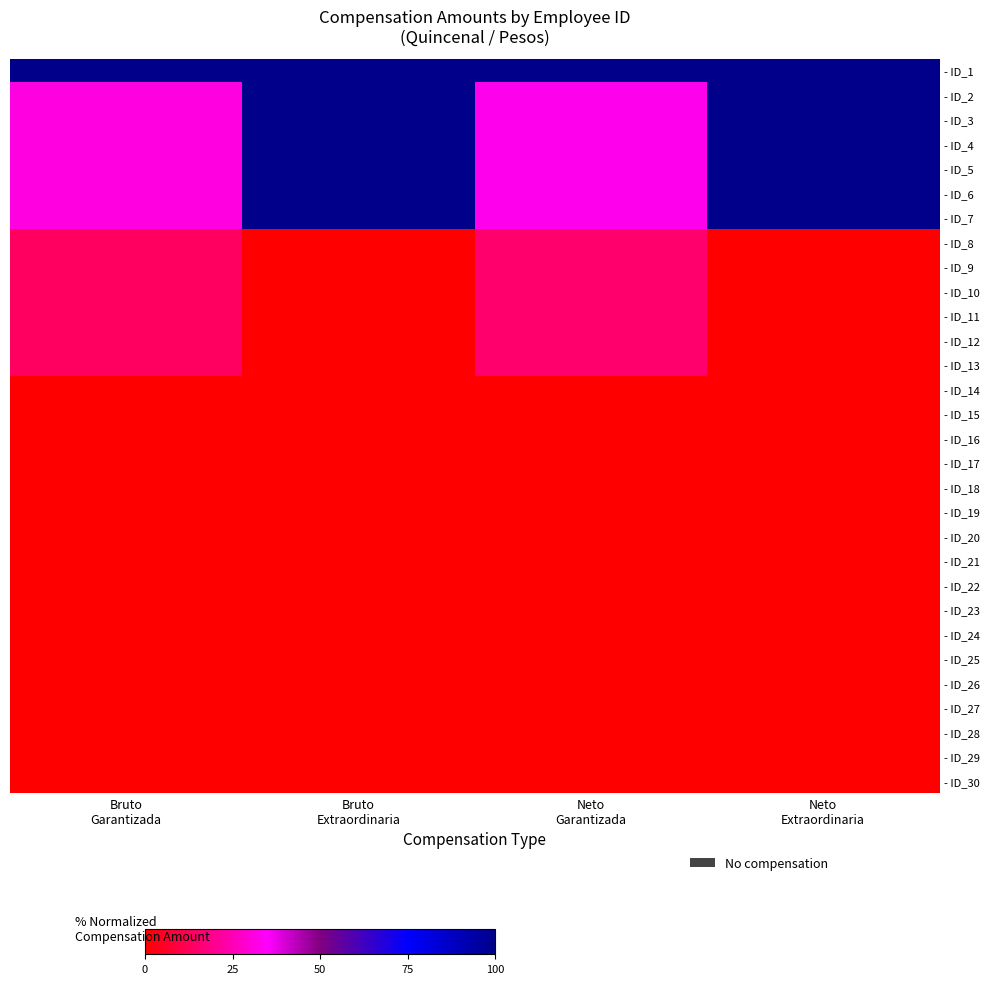

At which category is the sum across all series the highest?

Bruto
Extraordinaria